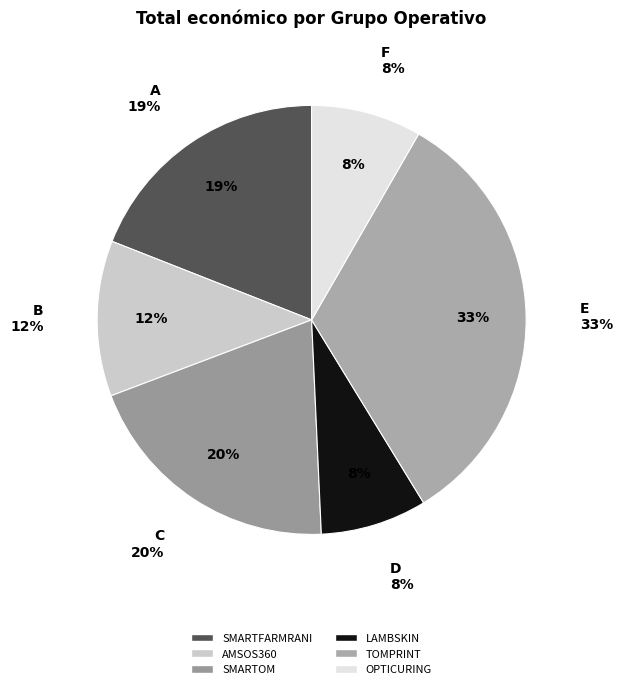

To the nearest percent, what percentage of the pie is SMARTOM?

20%